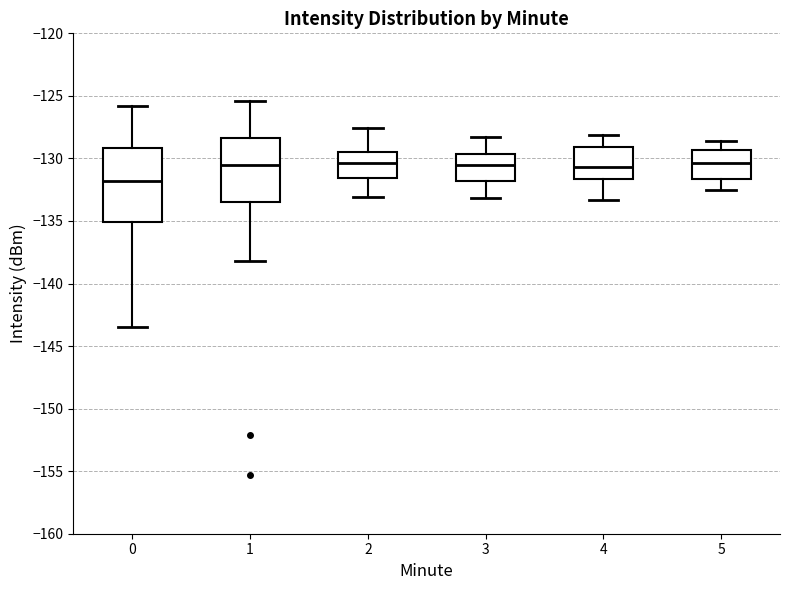

Reading left to right, transcribe this box plot: for each box, give where its median line is, the range the box spans, and where its two whiskers end, as read against the y-axis. The values are not printed on the chart, so give them approximately, as read against the axis.

0: median -132.0, box -135.0 to -129.0, whiskers -143.5 to -126.0
1: median -130.5, box -133.5 to -128.5, whiskers -138.0 to -125.5
2: median -130.5, box -131.5 to -129.5, whiskers -133.0 to -127.5
3: median -130.5, box -132.0 to -129.5, whiskers -133.0 to -128.5
4: median -130.5, box -131.5 to -129.0, whiskers -133.5 to -128.0
5: median -130.5, box -131.5 to -129.5, whiskers -132.5 to -128.5